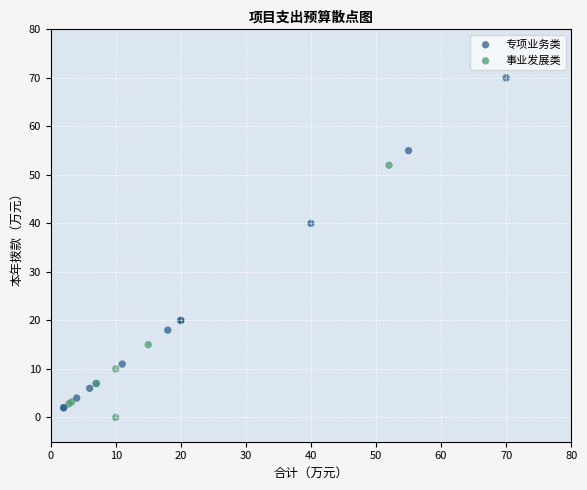

Which series has the widest spread of Y values?

专项业务类